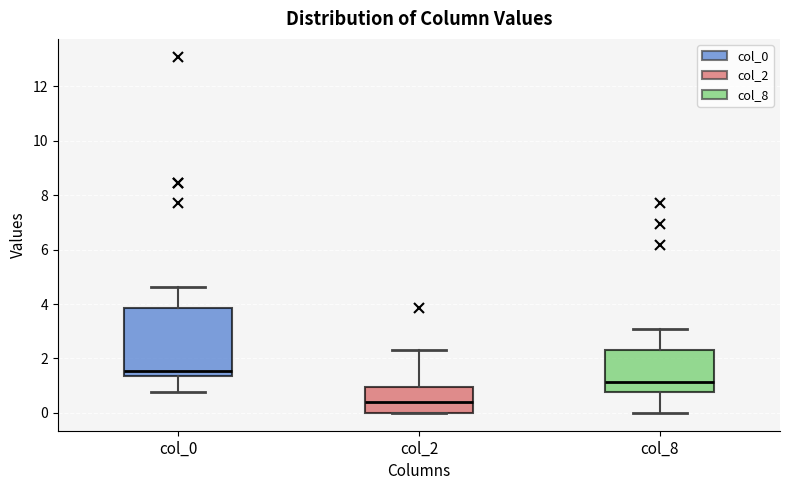

Comparing the boxes themselves (not the whiskers), which one is the tallest?

col_0